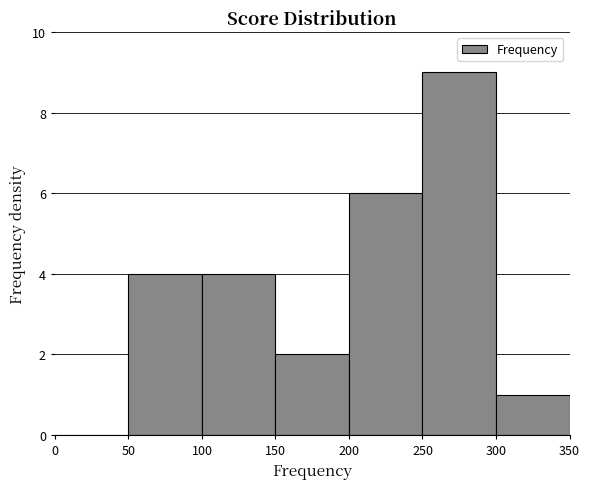

Over which range of the x-axis is the bar tallest?

250 to 300